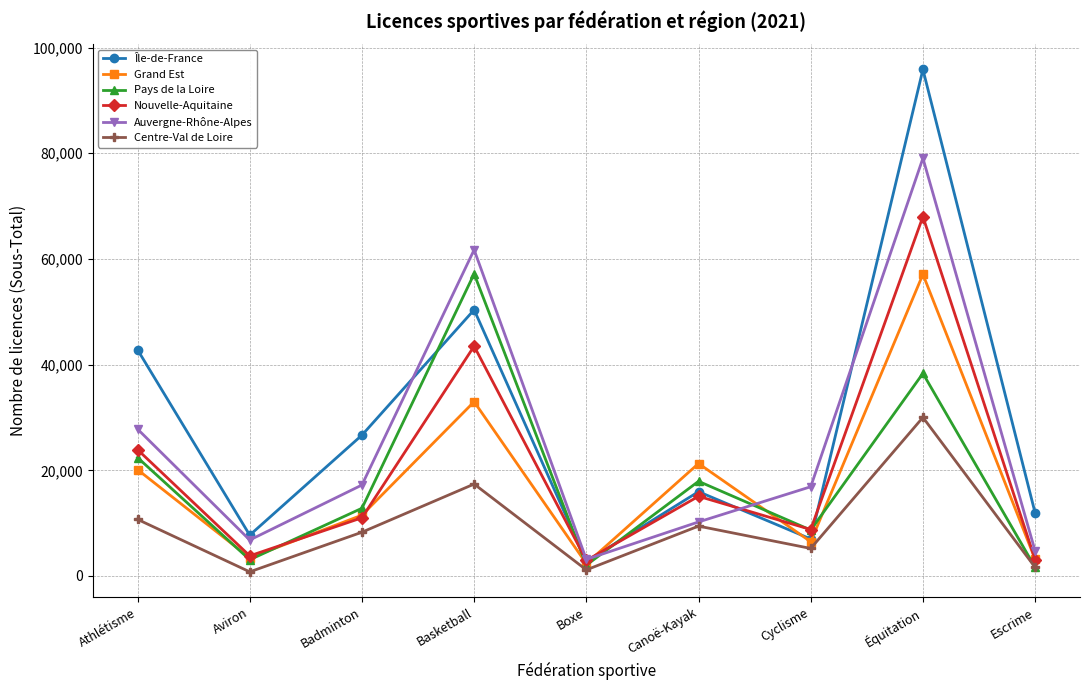

How many data points in Nouvelle-Aquitaine are less than 11016?

4